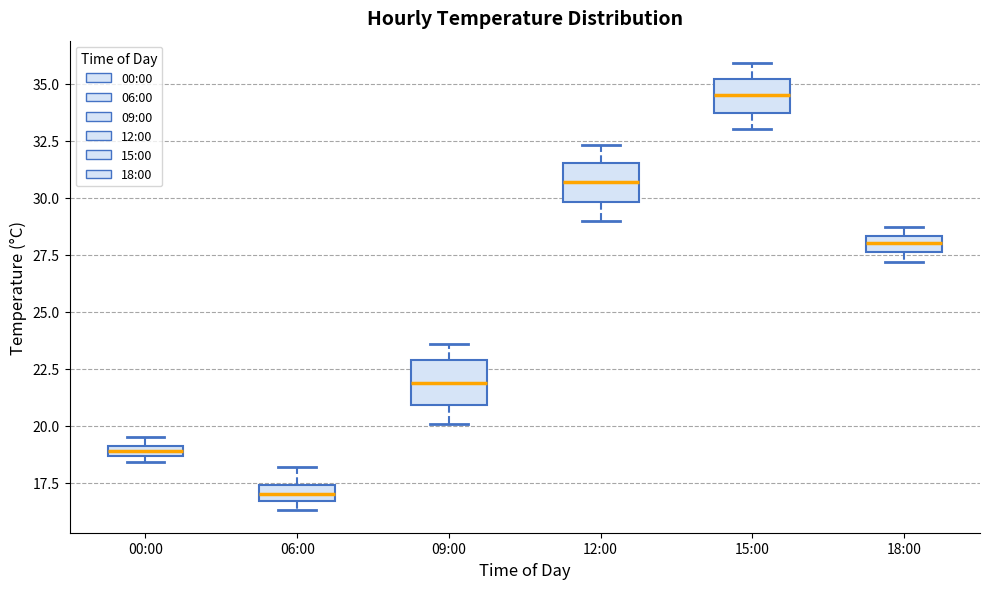

Where does the lower whisker of the box for 09:00 end on the y-axis? The values are not printed on the chart, so give them approximately, as read against the axis.

20.0